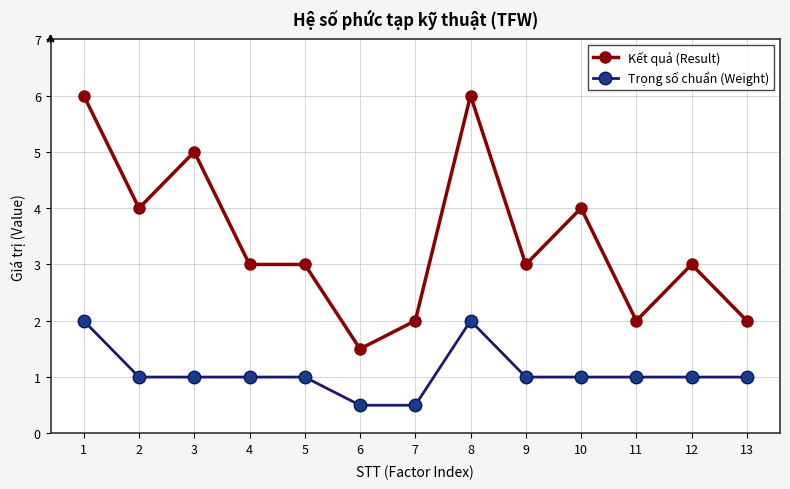

What is the smallest value displayed?

0.5